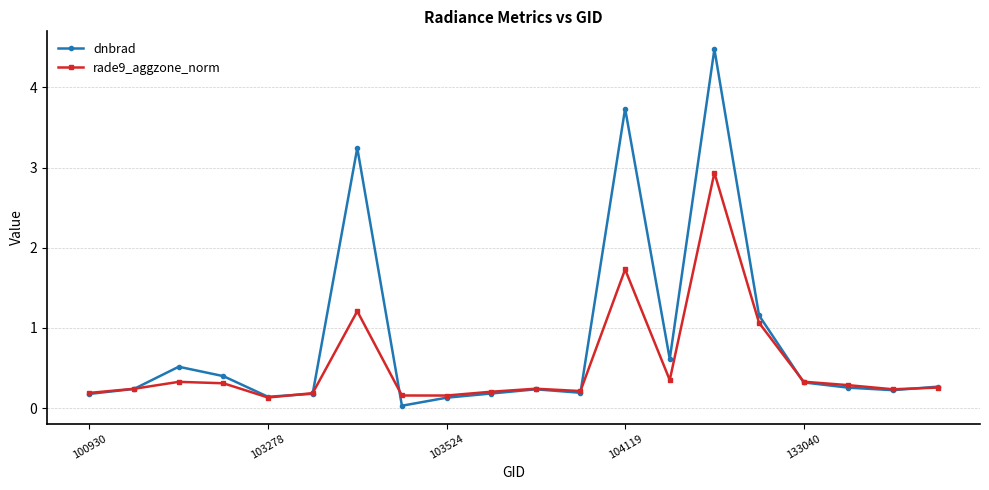

At how many categories does at least one series exceed 3?

3